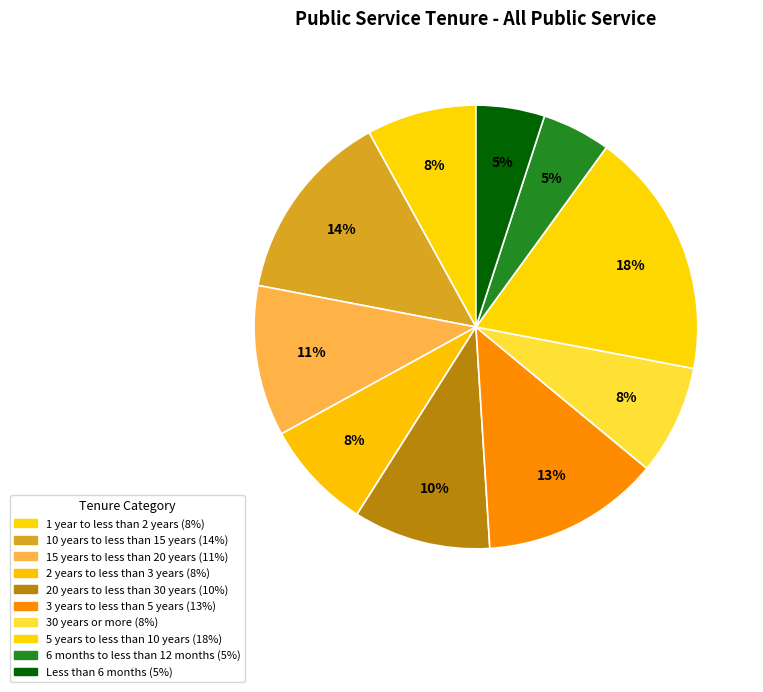

To the nearest percent, what percentage of the pie is 1 year to less than 2 years?

8%